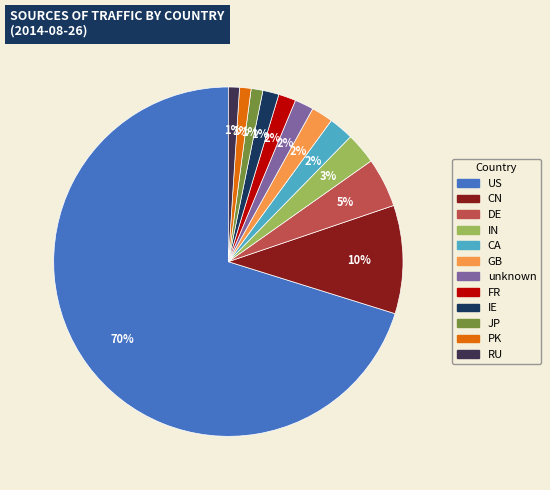

Combined, do DE and CA account for over 50%?

No